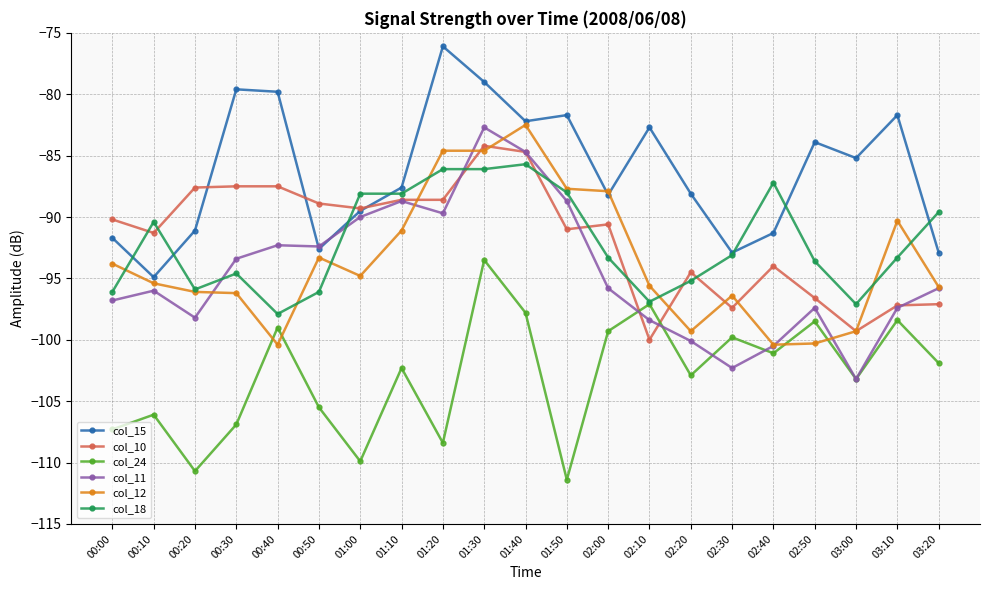

Does the chart display data point markers on the line(s)?

Yes